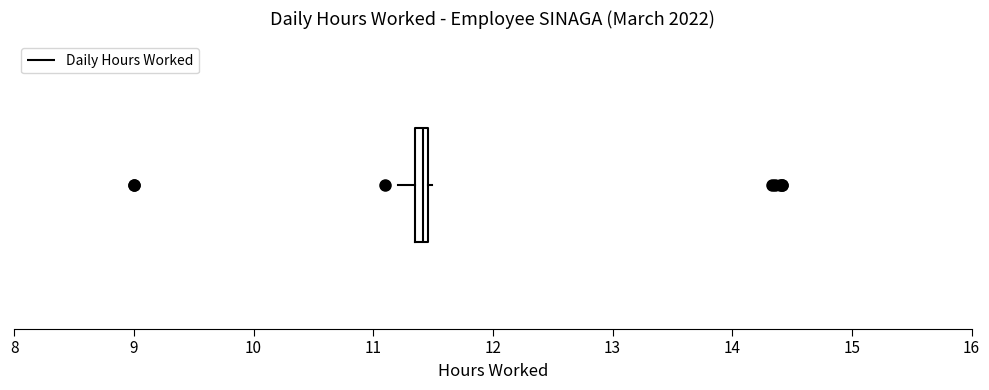

Where is the left edge of the box on the x-axis? The values are not printed on the chart, so give them approximately, as read against the axis.

11.4